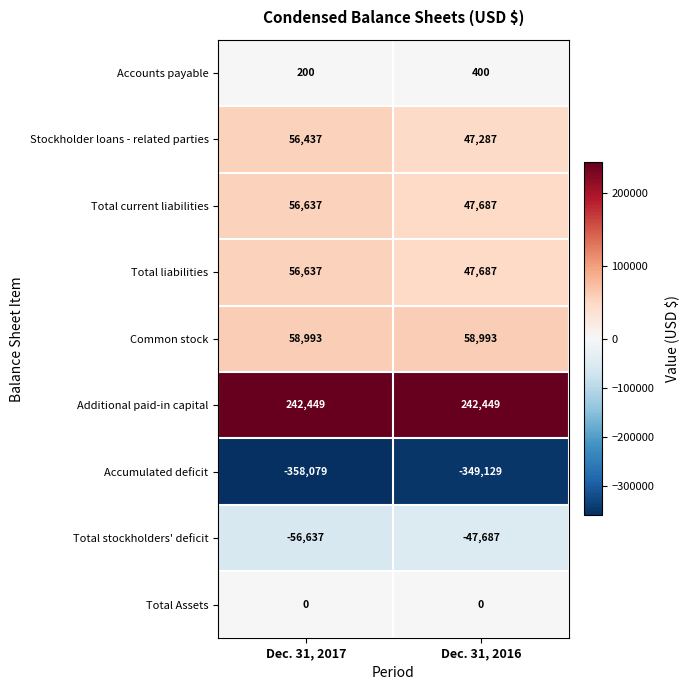

How many distinct data groups are displayed?

9